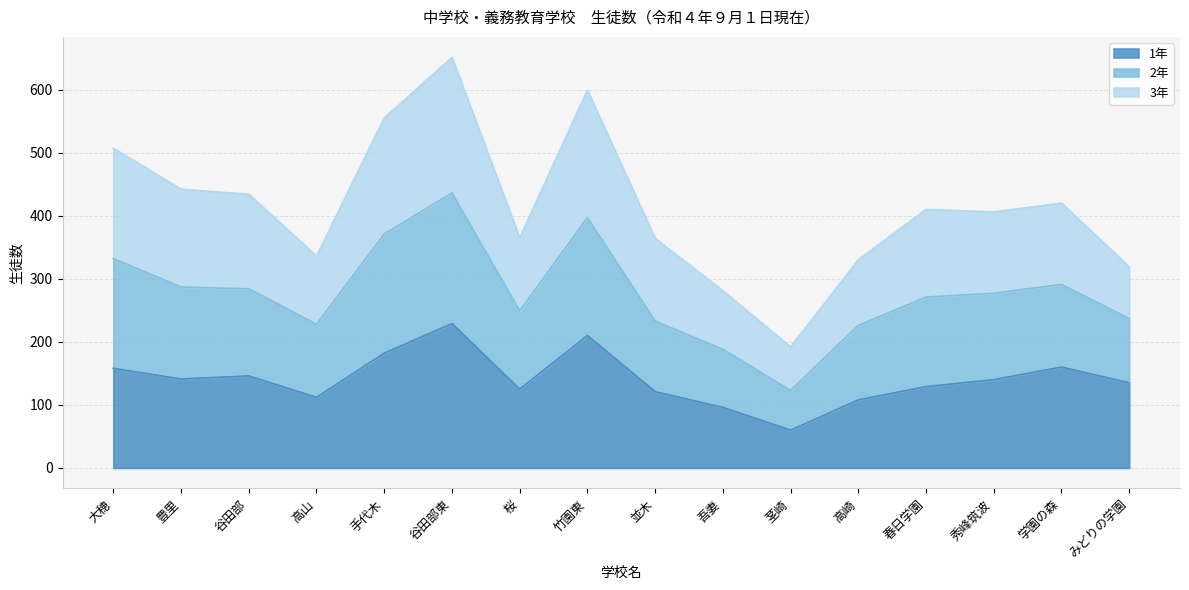

How many values in the 1年 series exceed 140?

7